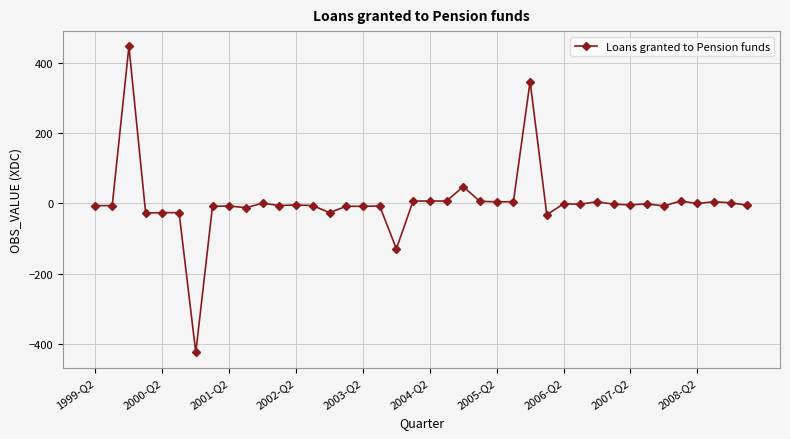

What is the greatest value displayed?

447